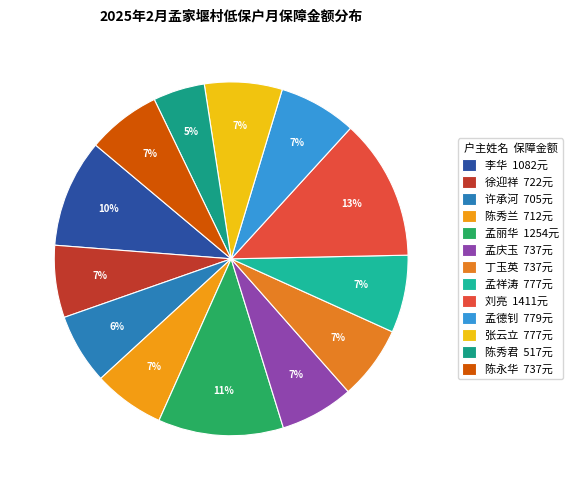

How many segments does this pie chart have?

13